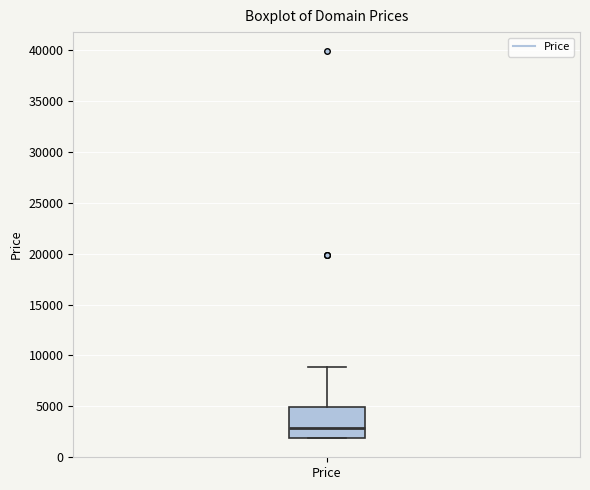

Transcribe this box plot: give where the median line is, the range the box spans, and where the two whiskers end, as read against the y-axis. The values are not printed on the chart, so give them approximately, as read against the axis.

median 3000, box 2000 to 5000, whiskers 2000 to 9000